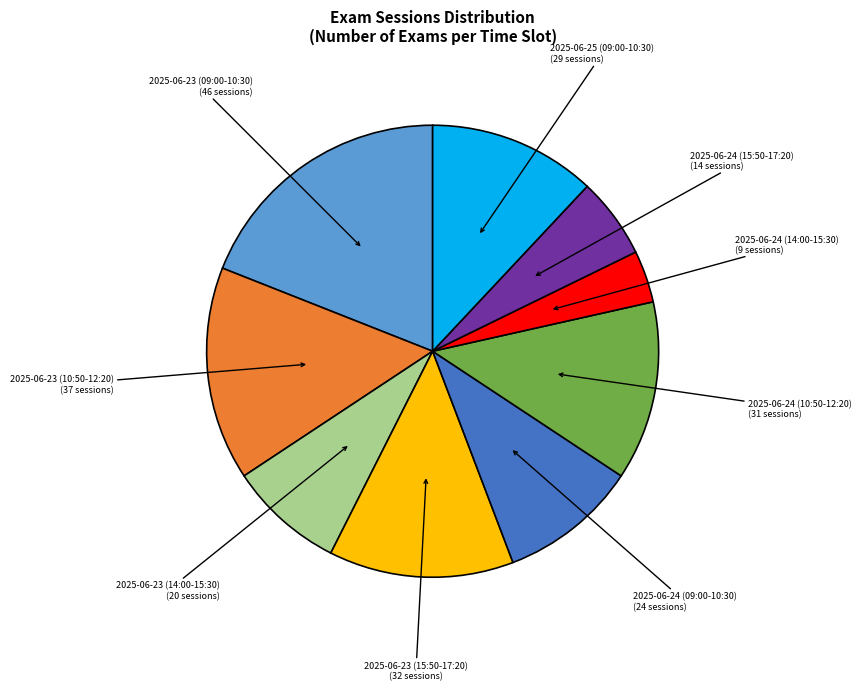

Does any single category account for the majority?

No